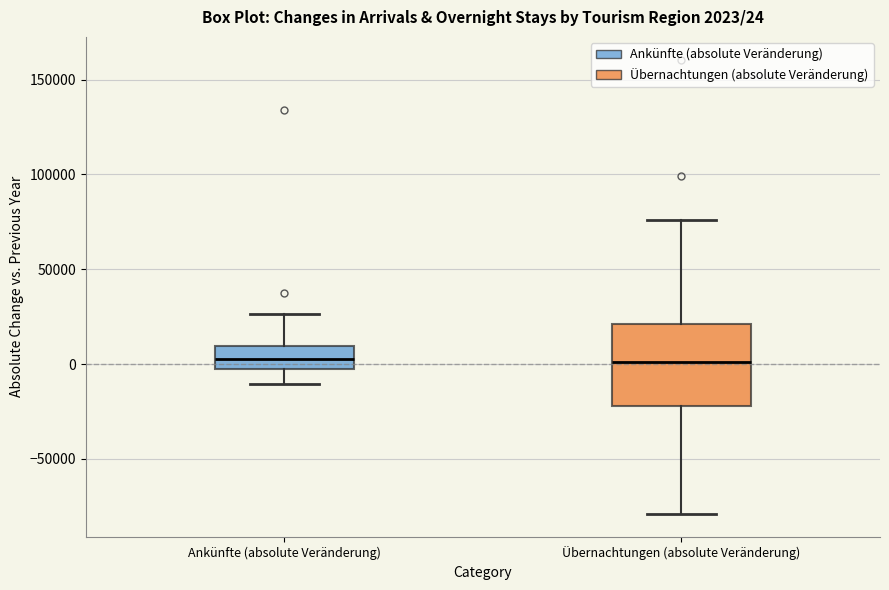

Which box is the tallest, from its lower edge to its upper edge?

Übernachtungen (absolute Veränderung)